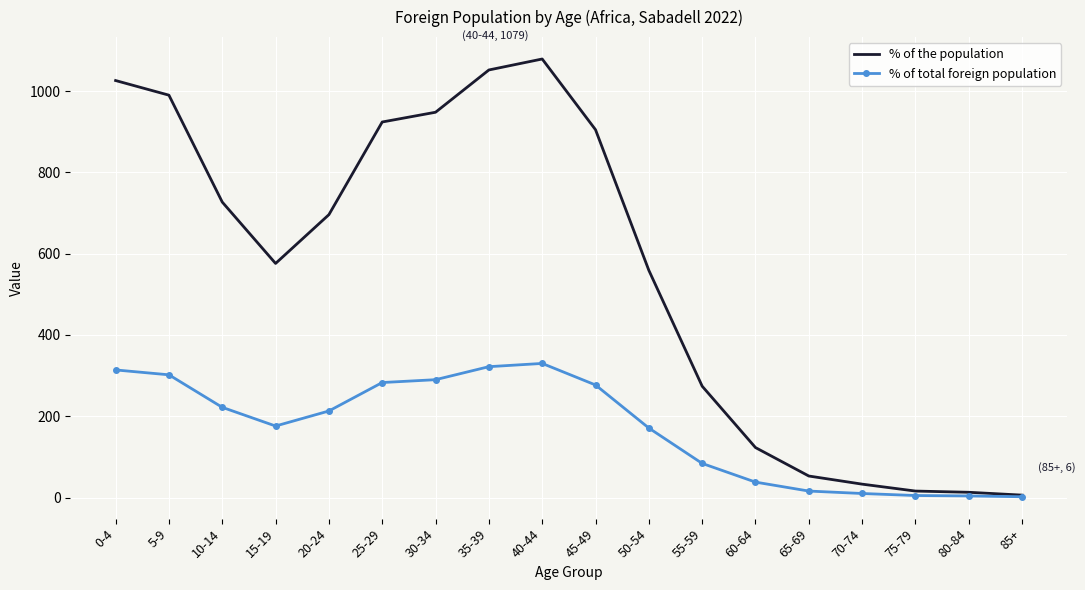

Which series has the widest spread of values?

% of the population